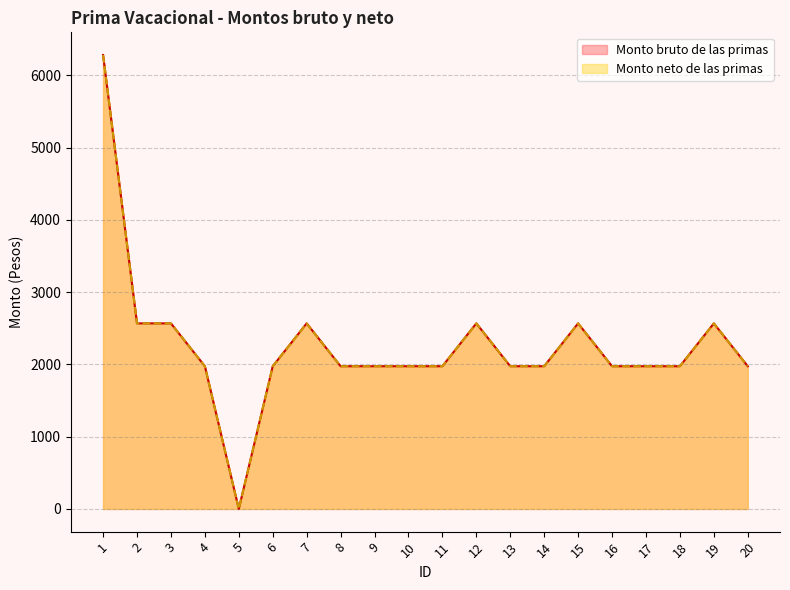

Which series has the largest range (max minus min)?

Monto bruto de las primas